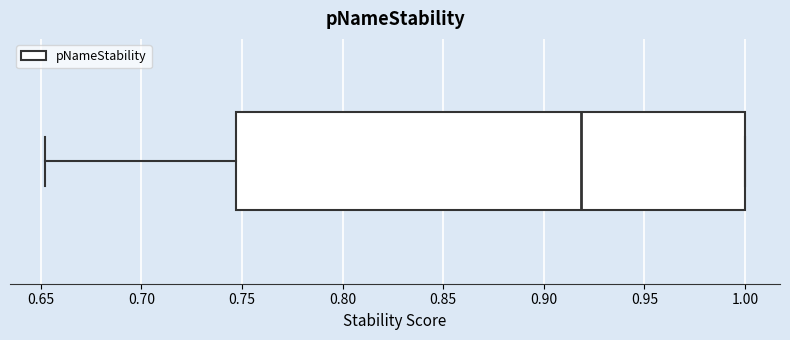

Transcribe this box plot: give where the median line is, the range the box spans, and where the two whiskers end, as read against the x-axis. The values are not printed on the chart, so give them approximately, as read against the axis.

median 0.920, box 0.745 to 1.000, whiskers 0.650 to 1.000